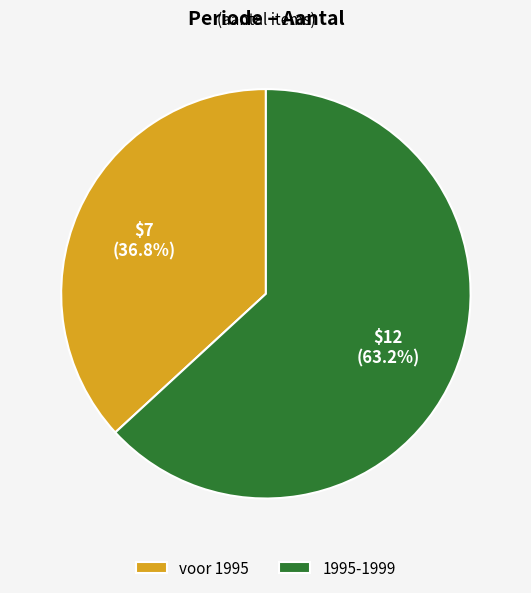

What percentage is the 1995-1999 slice, to the nearest percent?

63%